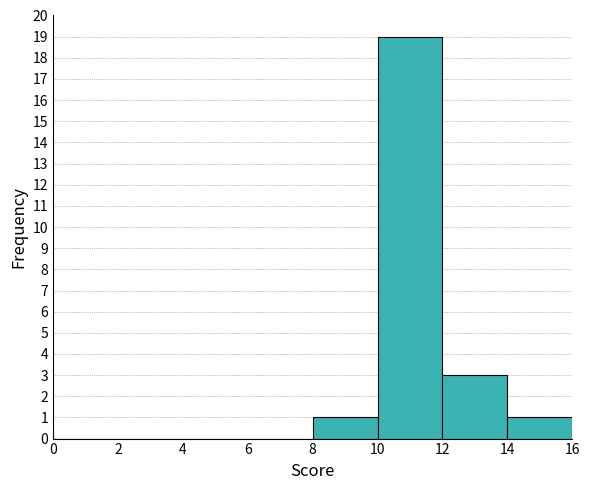

Reading left to right, list every bar in this chart as the range it spans on the x-axis followed by its height. The values are not printed on the chart, so give them approximately, as read against the axis.

0 to 2: 0
2 to 4: 0
4 to 6: 0
6 to 8: 0
8 to 10: 1
10 to 12: 19
12 to 14: 3
14 to 16: 1